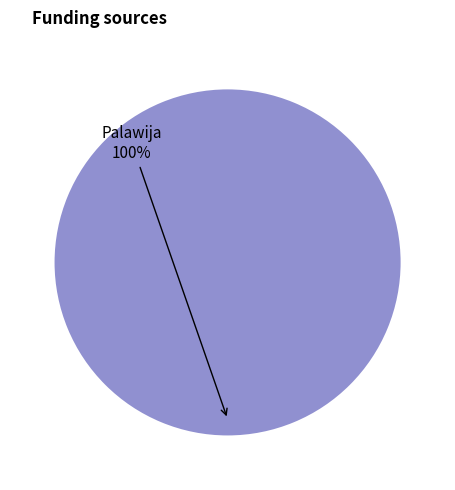

Does any single category account for the majority?

Yes